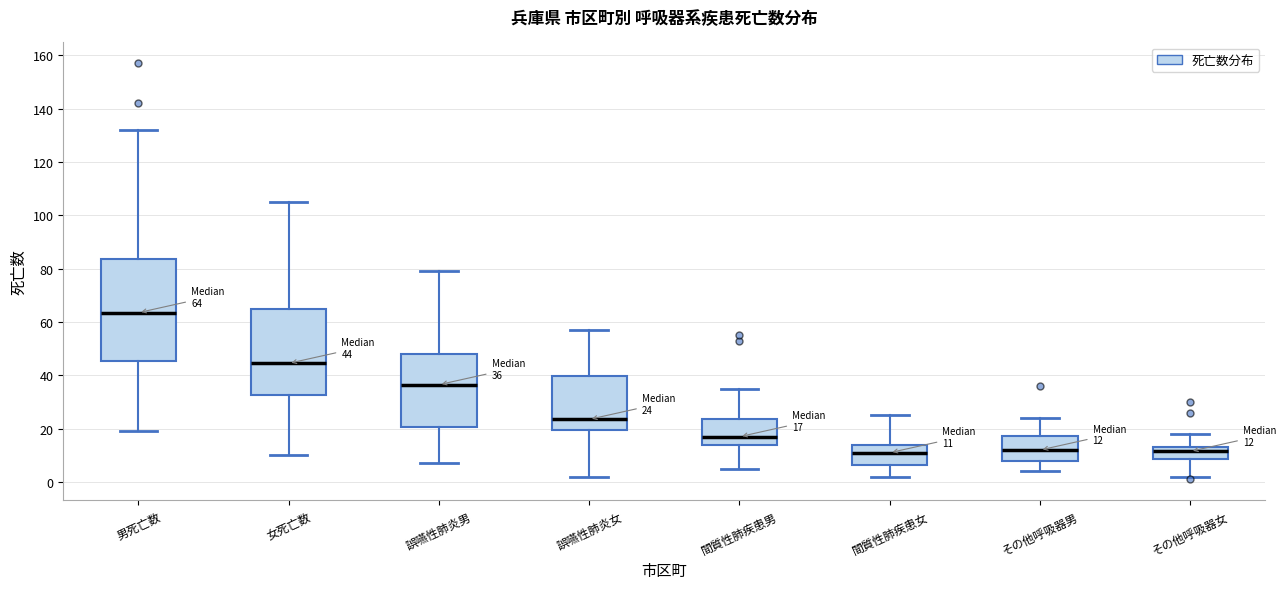

Which box has the highest median line?

男死亡数